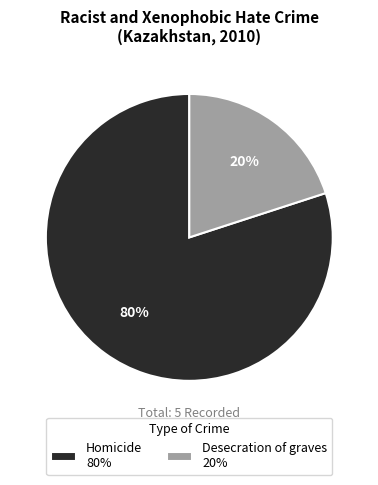

Do Homicide and Desecration of graves together represent more than half of the pie?

Yes